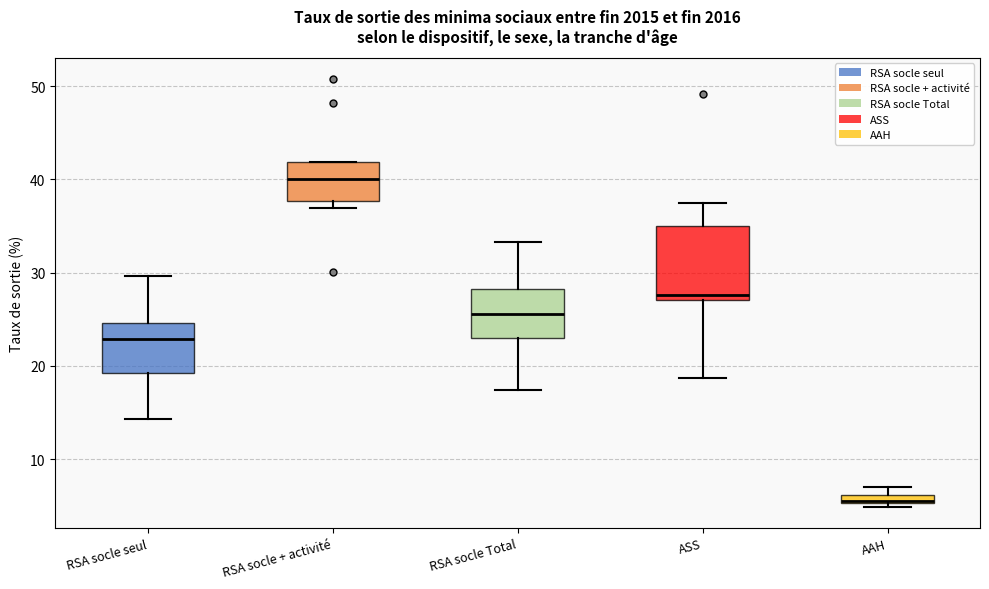

Which box has the lowest median line?

AAH